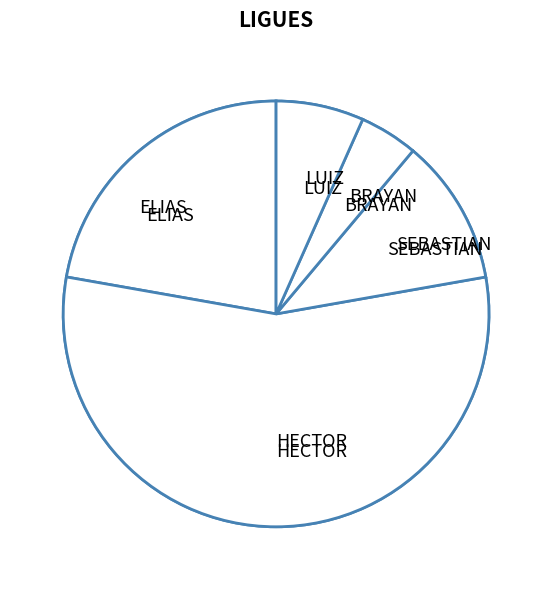

What is the total percentage of HECTOR and SEBASTIAN?

66.7%